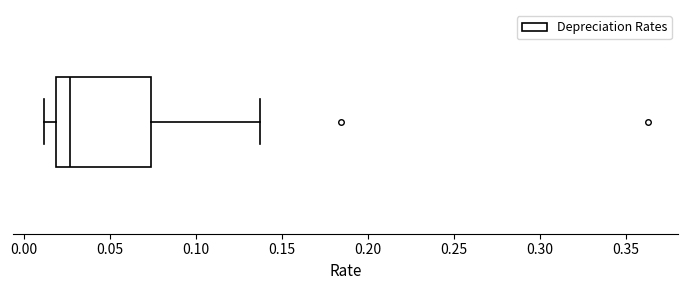

Transcribe this box plot: give where the median line is, the range the box spans, and where the two whiskers end, as read against the x-axis. The values are not printed on the chart, so give them approximately, as read against the axis.

median 0.025, box 0.020 to 0.075, whiskers 0.010 to 0.135